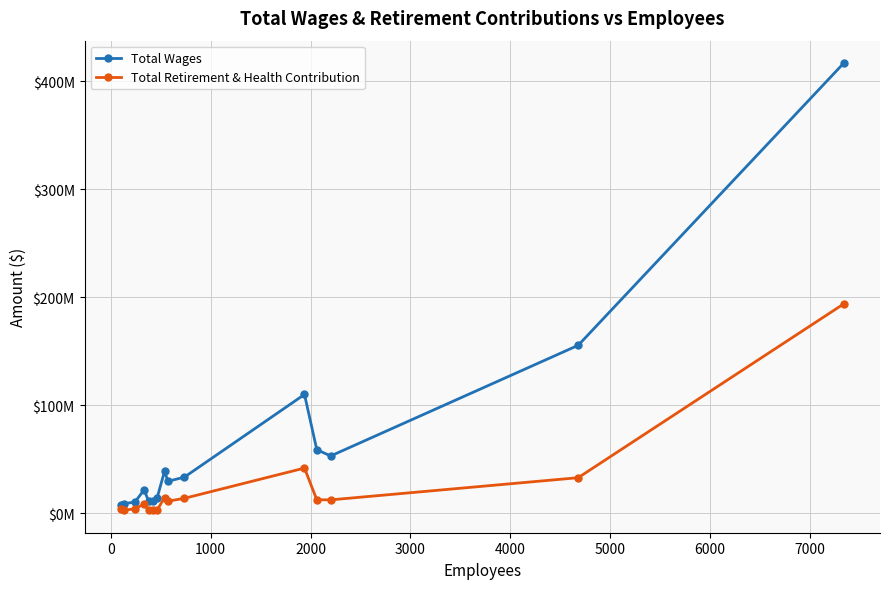

What are all the series names shown in the legend?

Total Wages, Total Retirement & Health Contribution